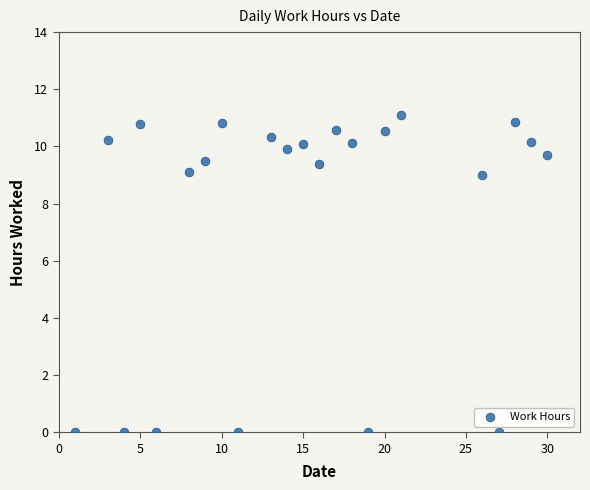

What is the range of X values (max minus min)?

29.0